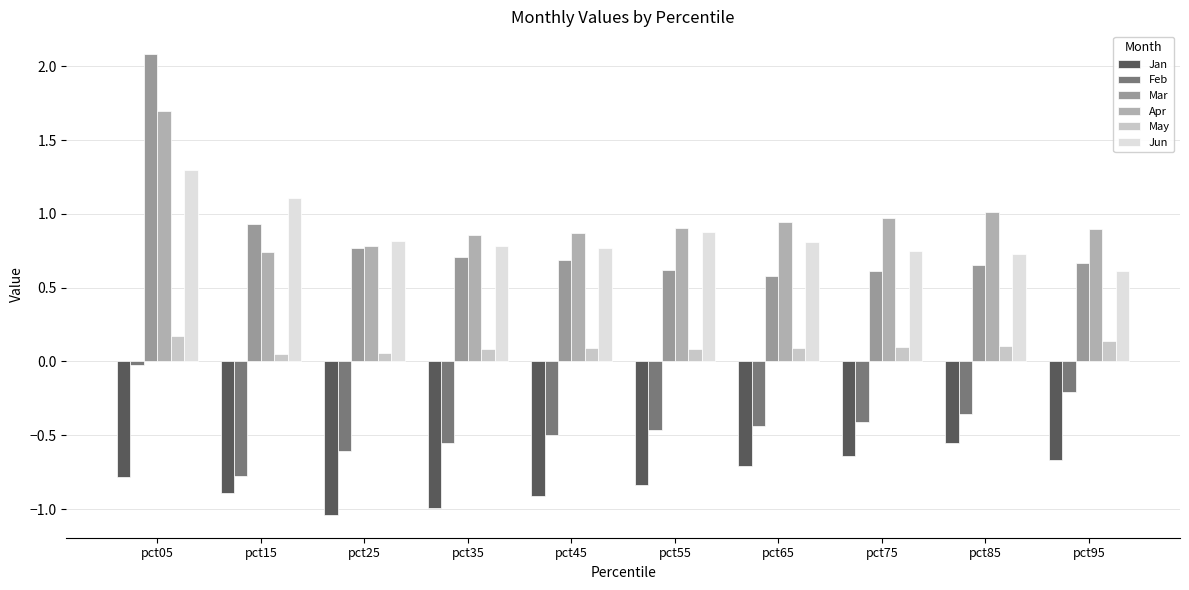

What is the total value across all series at pct35?

0.9